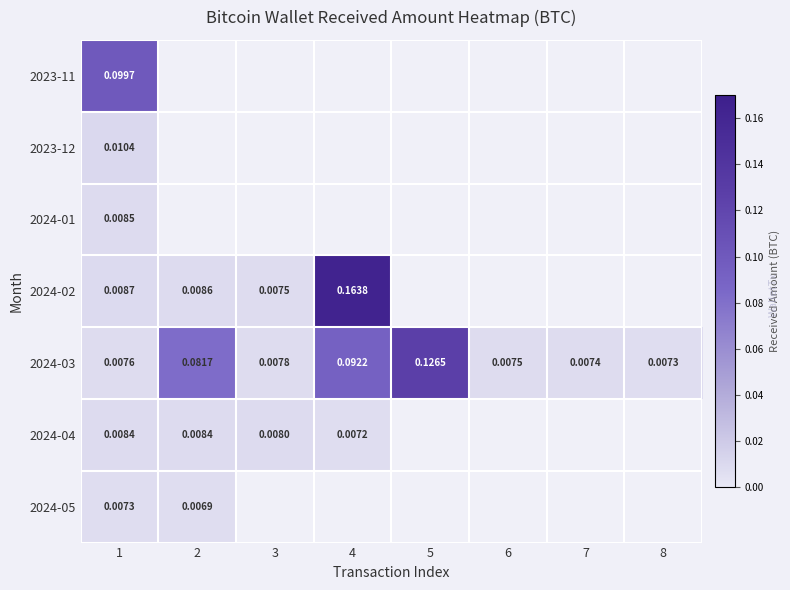

The value of 2024-03 at 6 is 0.0. True or false?

False